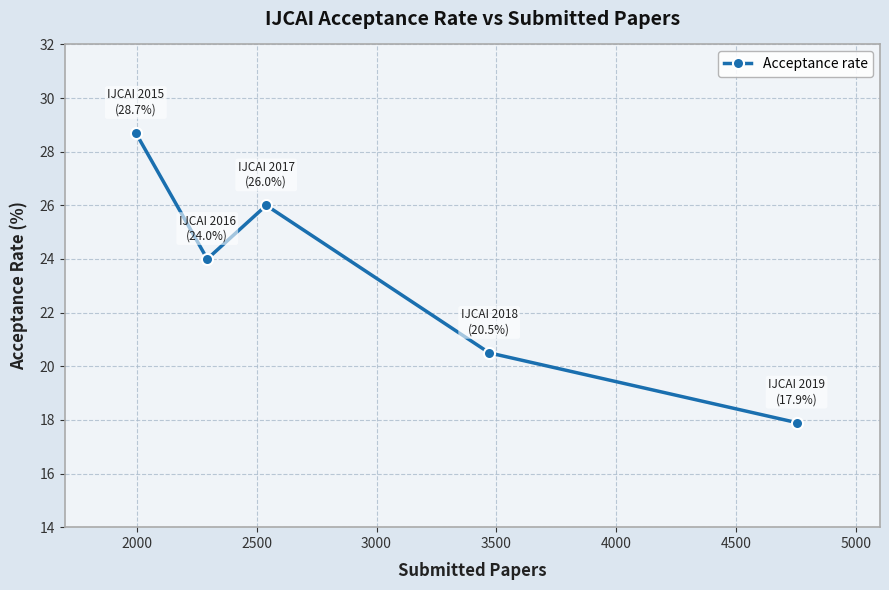

How many data points does each series have?

5